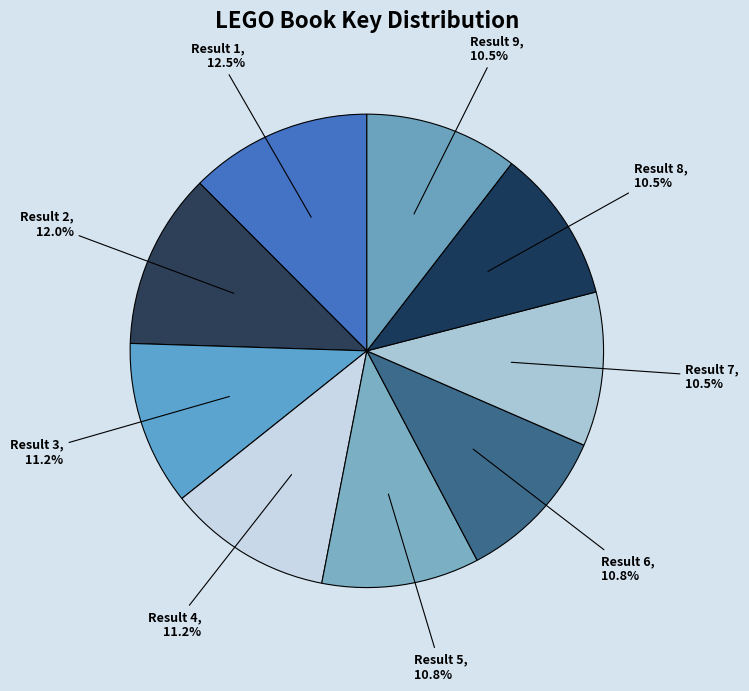

Is Result 5 the majority of the pie?

No